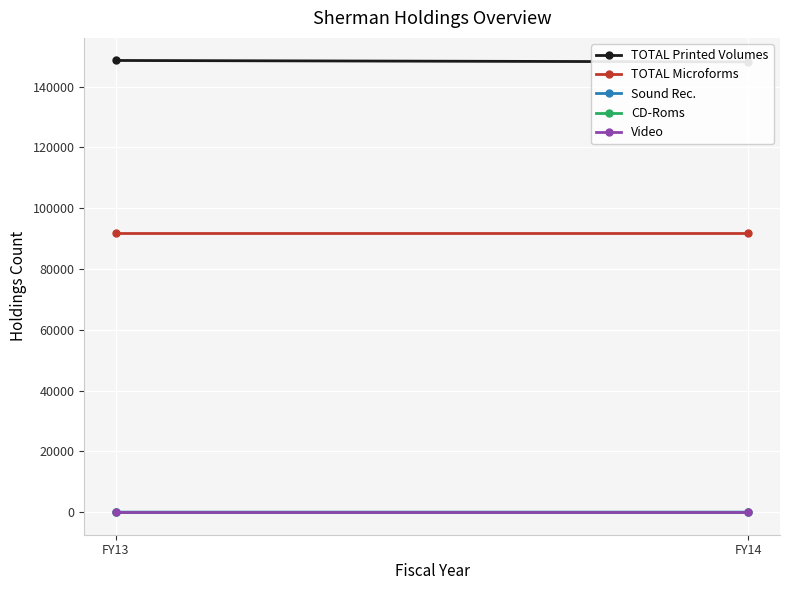

Reading left to right, extract all data points from this chart.

TOTAL Printed Volumes: FY13=148626	FY14=148159
TOTAL Microforms: FY13=91940	FY14=91940
Sound Rec.: FY13=19	FY14=21
CD-Roms: FY13=133	FY14=133
Video: FY13=17	FY14=17